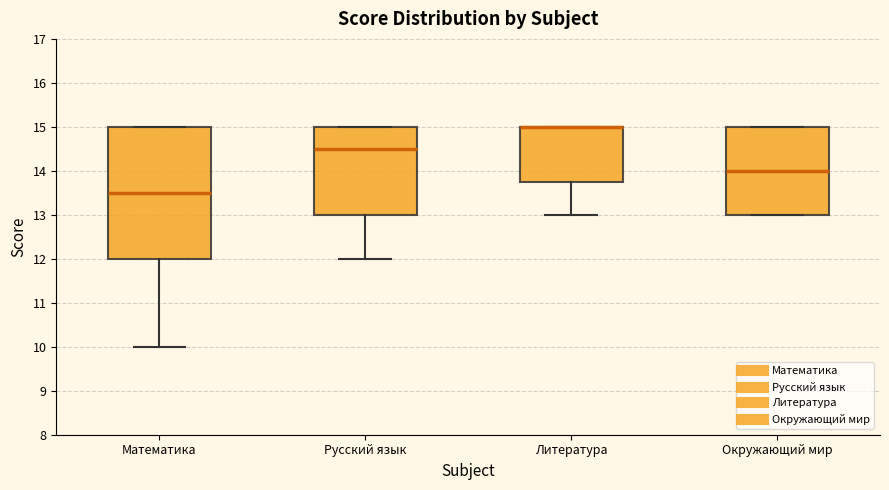

Comparing the boxes themselves (not the whiskers), which one is the tallest?

Математика